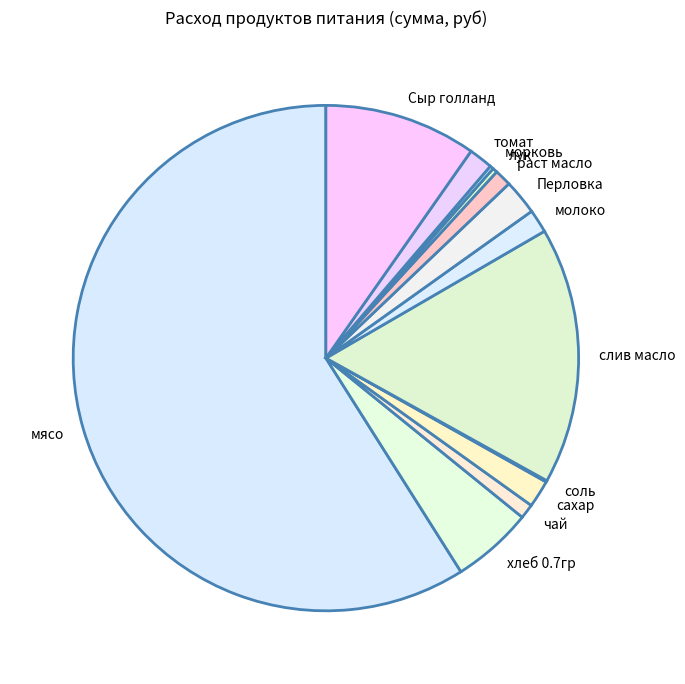

Between хлеб 0.7гр and мясо, which is larger?

мясо